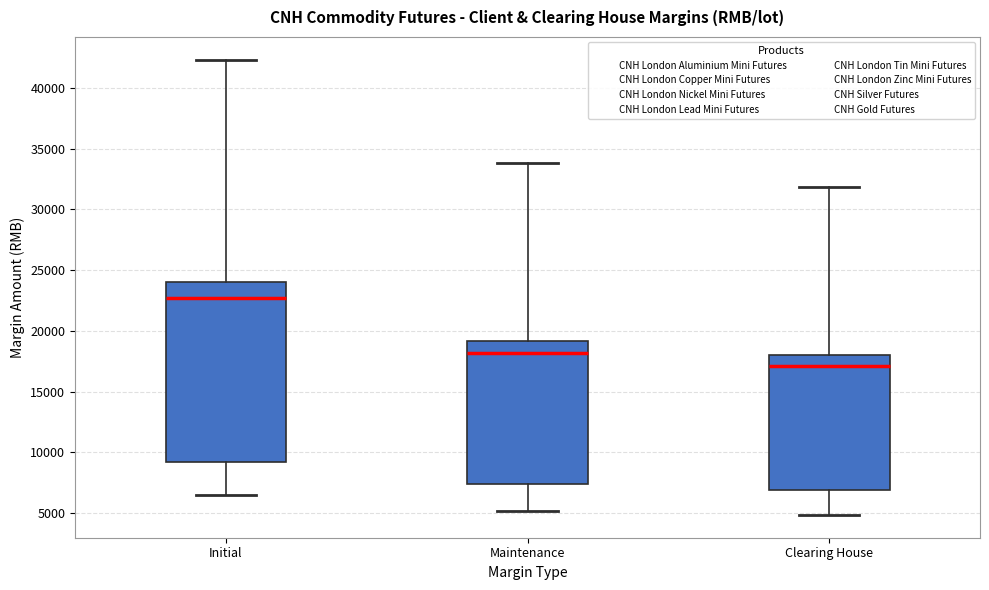

Reading left to right, transcribe this box plot: for each box, give where its median line is, the range the box spans, and where its two whiskers end, as read against the y-axis. The values are not printed on the chart, so give them approximately, as read against the axis.

Initial: median 22500, box 9000 to 24000, whiskers 6500 to 42500
Maintenance: median 18000, box 7500 to 19000, whiskers 5000 to 34000
Clearing House: median 17000, box 7000 to 18000, whiskers 5000 to 32000